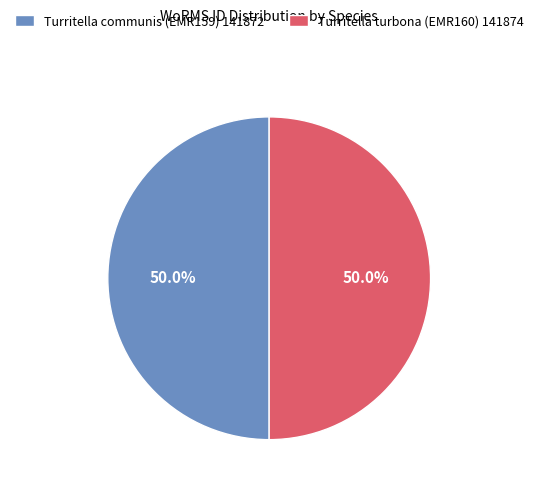

The Turritella turbona (EMR160) slice represents 41% of the pie. True or false?

False